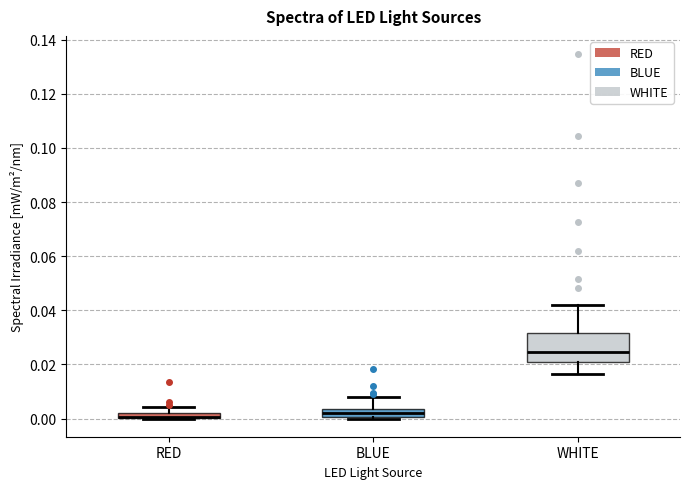

Where is the upper edge of the box for BLUE on the y-axis? The values are not printed on the chart, so give them approximately, as read against the axis.

0.004